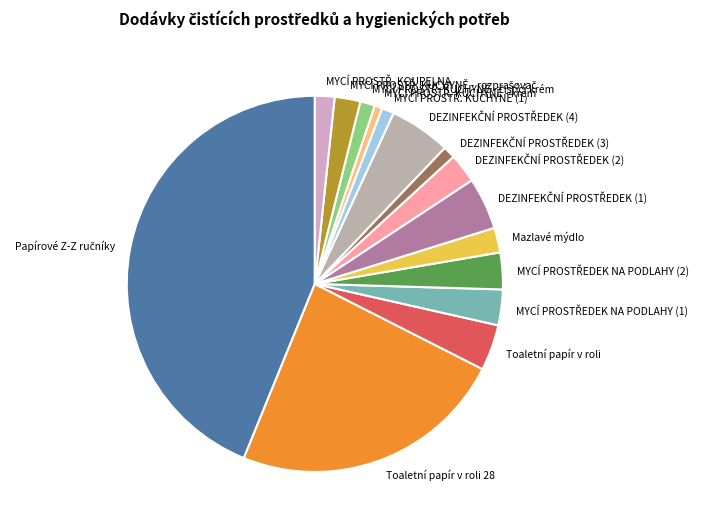

Is there a majority slice in this chart?

No